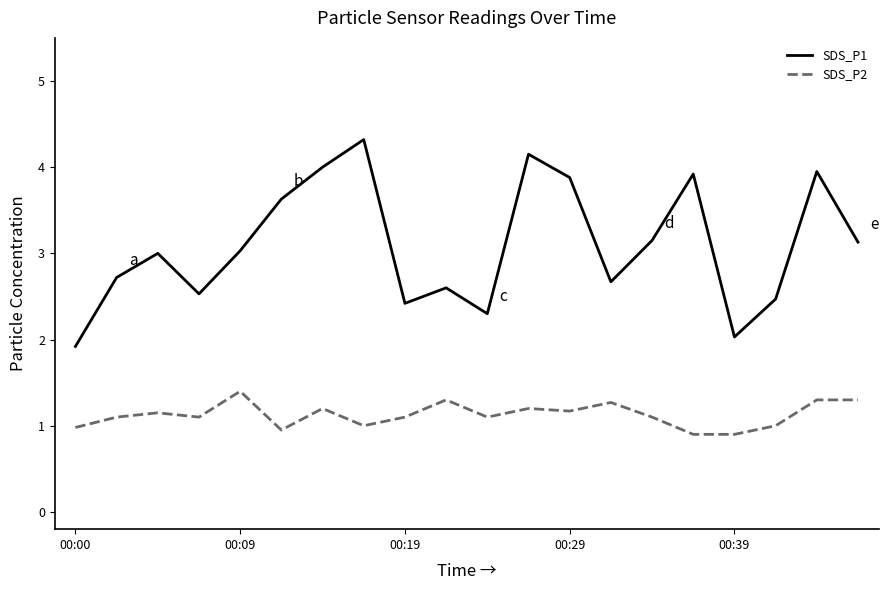

Which series has the largest range (max minus min)?

SDS_P1